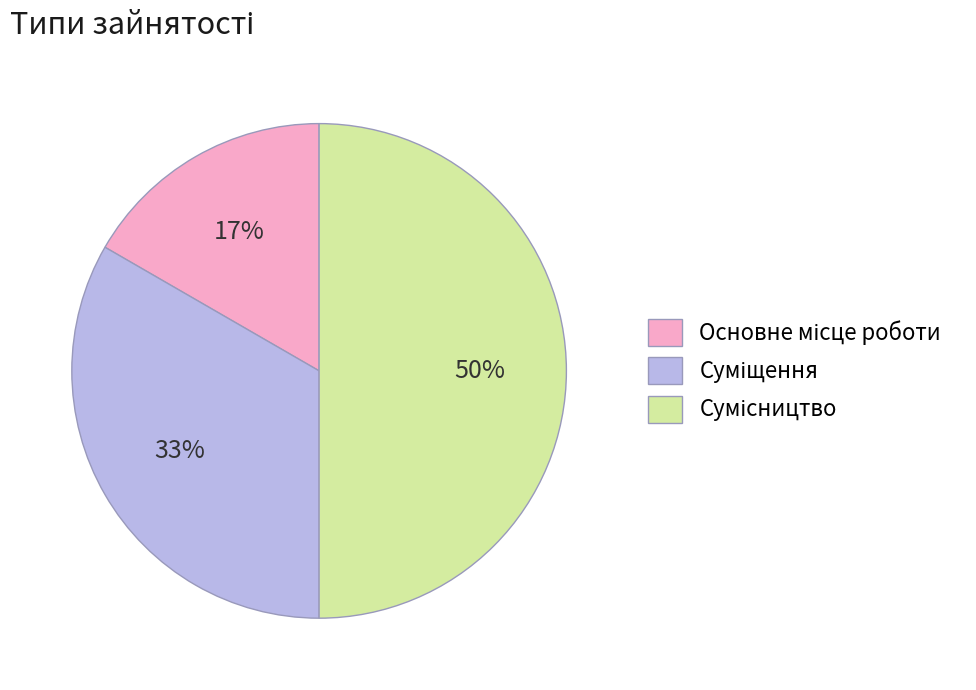

To the nearest percent, what is the difference between the largest and smallest slice percentages?

33%